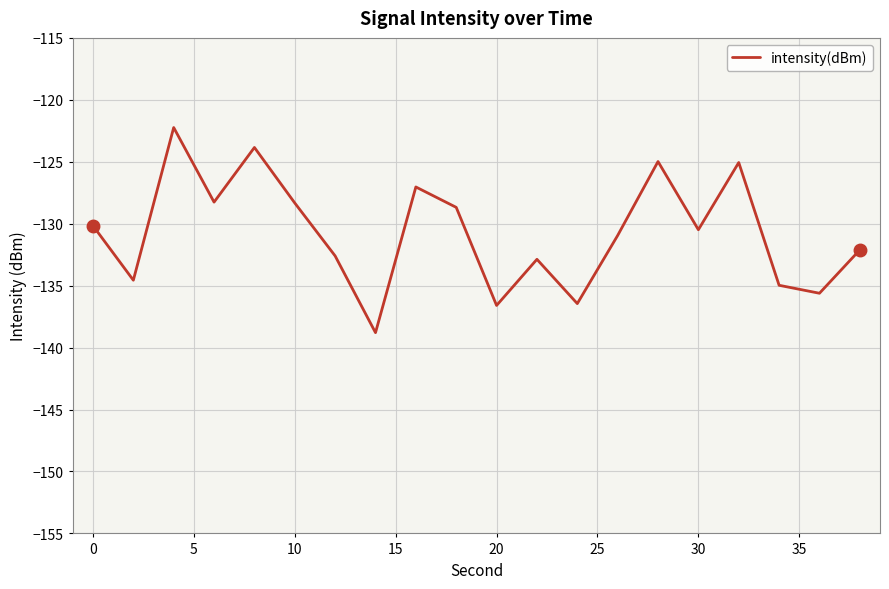

What is the smallest value displayed?

-138.8